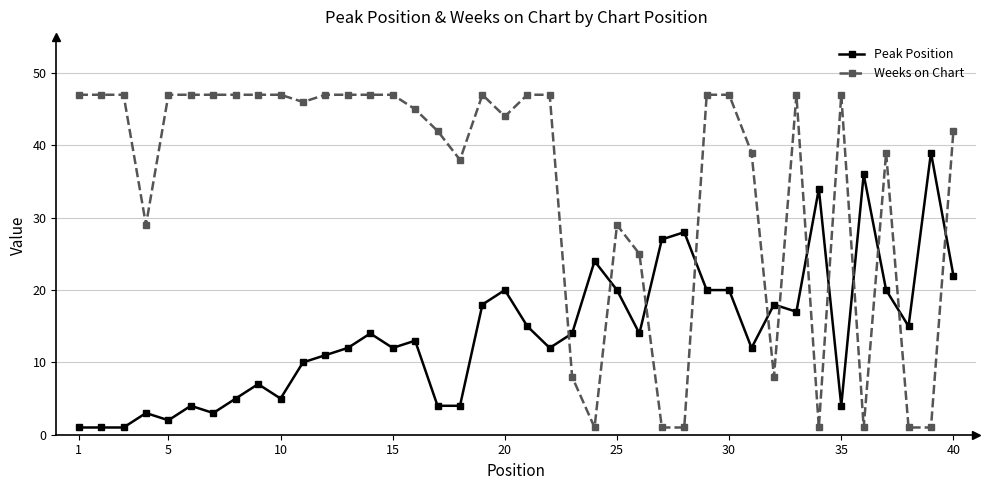

At how many categories does at least one series exceed 26?

35